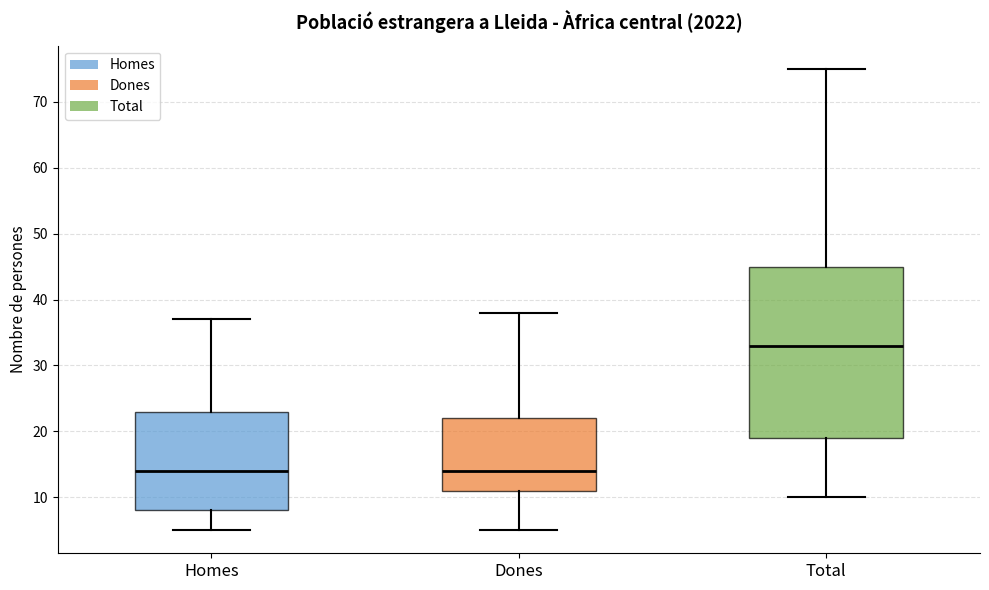

Which box's median line is the highest?

Total